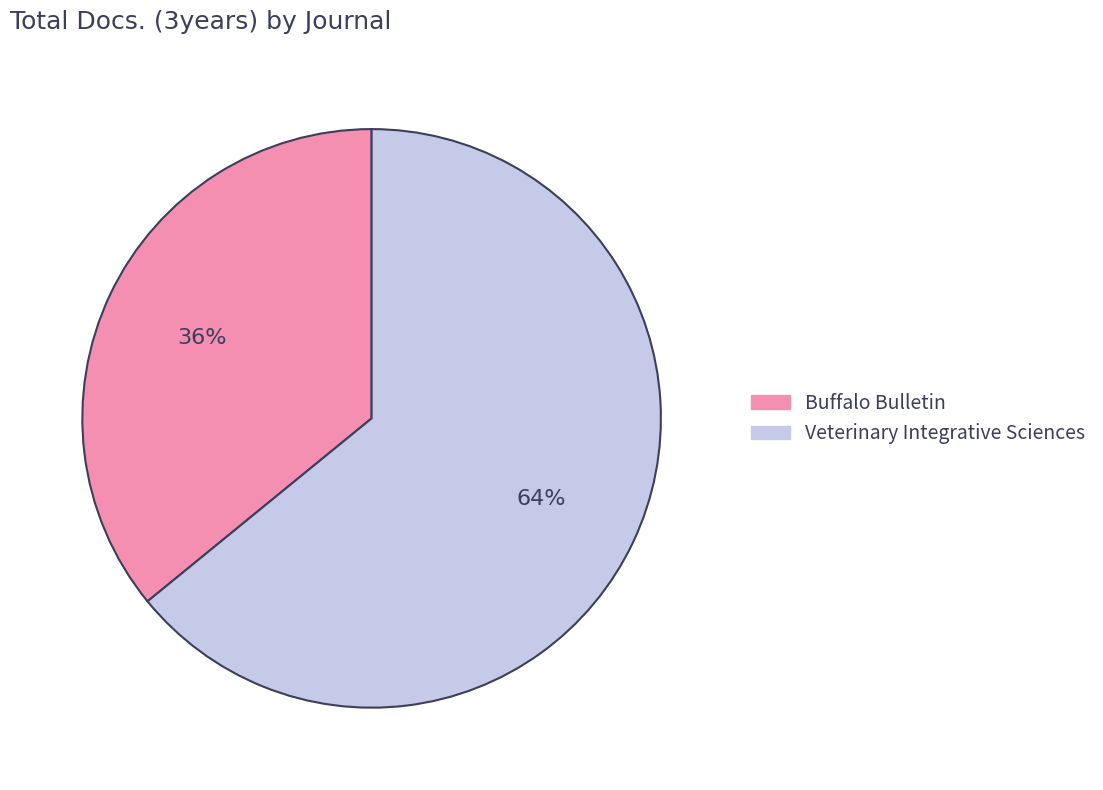

Which has a higher value, Buffalo Bulletin or Veterinary Integrative Sciences?

Veterinary Integrative Sciences